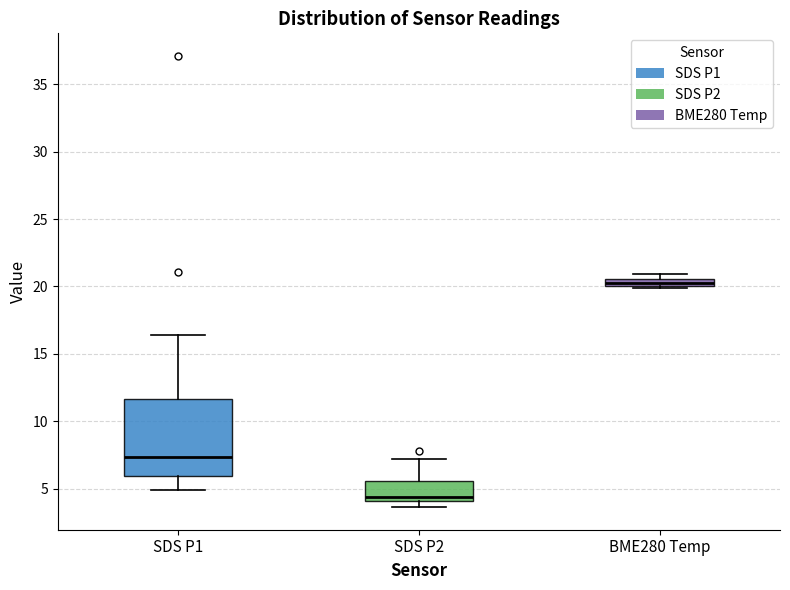

Comparing the boxes themselves (not the whiskers), which one is the tallest?

SDS P1